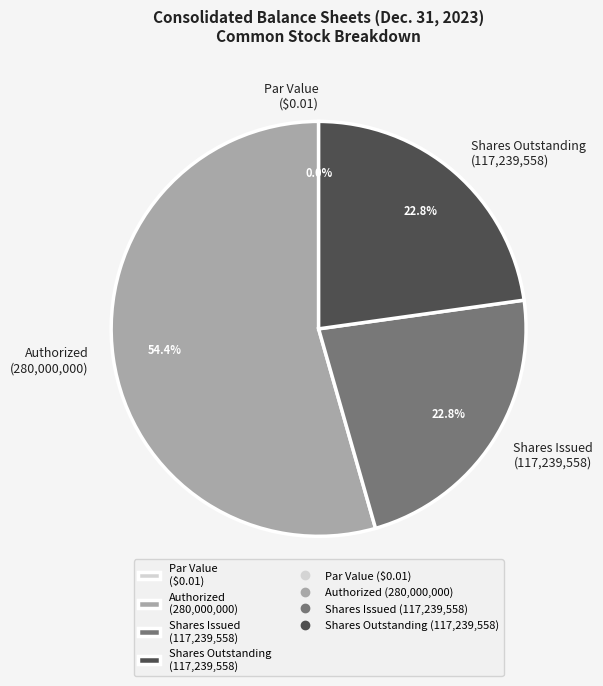

Does any single category account for the majority?

Yes